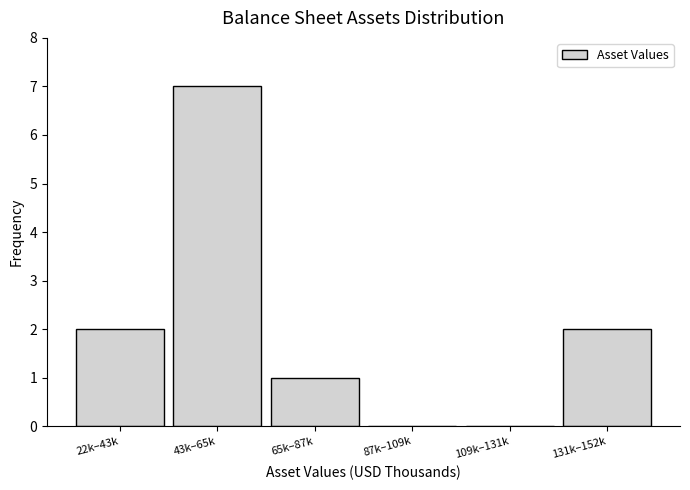

Reading left to right, what are all the values shown in this chart?

22k–43k=2	43k–65k=7	65k–87k=1	87k–109k=0	109k–131k=0	131k–152k=2